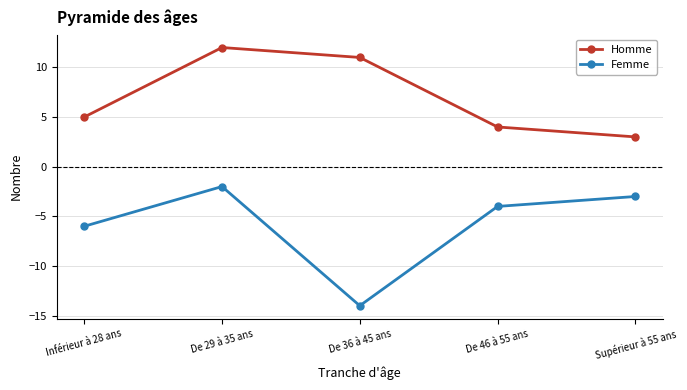

Is the value of Homme at Inférieur à 28 ans greater than the value of Femme at De 46 à 55 ans?

Yes